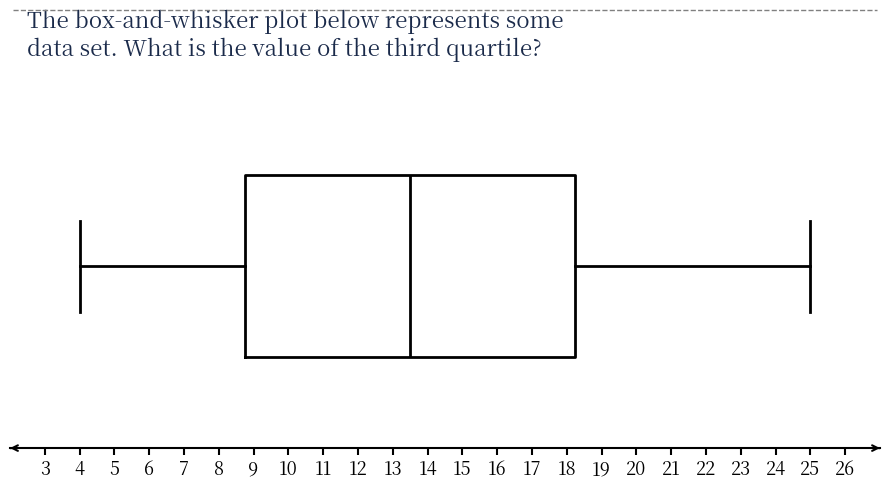

Where is the right edge of the box on the x-axis? The values are not printed on the chart, so give them approximately, as read against the axis.

18.3